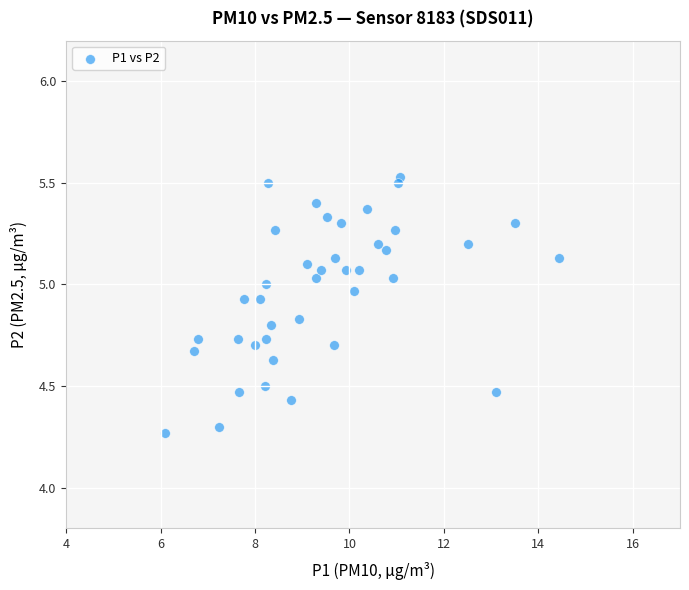

What is the range of X values (max minus min)?

8.3